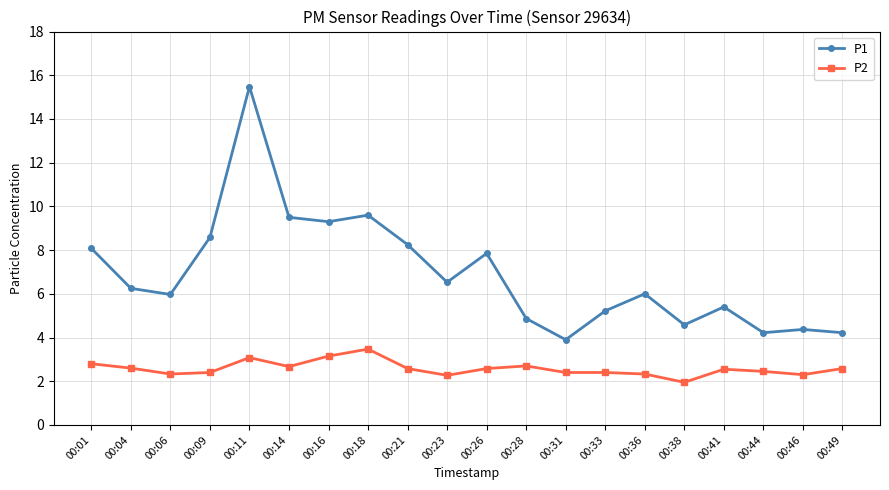

What is the value of the P2 point at the 10th from the left?

2.3